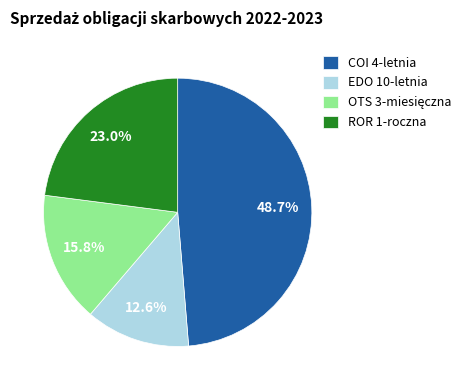

Approximately how many times larger is the value at ROR 1-roczna compared to COI 4-letnia?

0.5